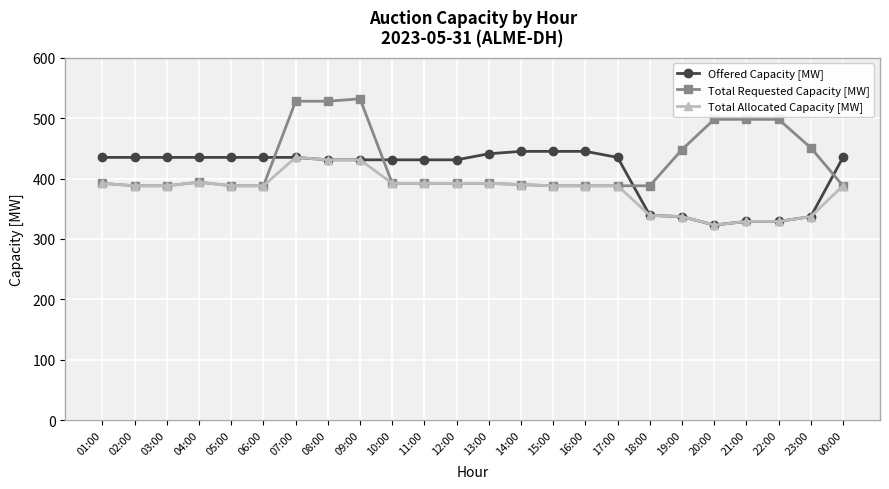

Does the chart display data point markers on the line(s)?

Yes